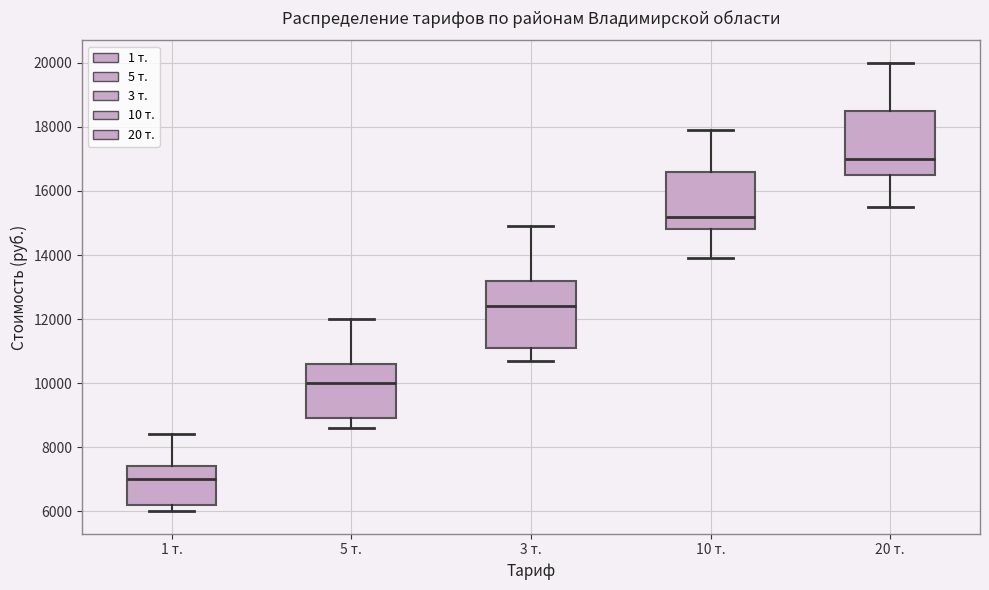

Reading left to right, read every box against the y-axis: the position of its median line, the range the box covers, and the ends of its whiskers. The values are not printed on the chart, so give them approximately, as read against the axis.

1 т.: median 7000, box 6200 to 7400, whiskers 6000 to 8400
5 т.: median 10000, box 9000 to 10600, whiskers 8600 to 12000
3 т.: median 12400, box 11200 to 13200, whiskers 10800 to 15000
10 т.: median 15200, box 14800 to 16600, whiskers 14000 to 18000
20 т.: median 17000, box 16600 to 18600, whiskers 15600 to 20000